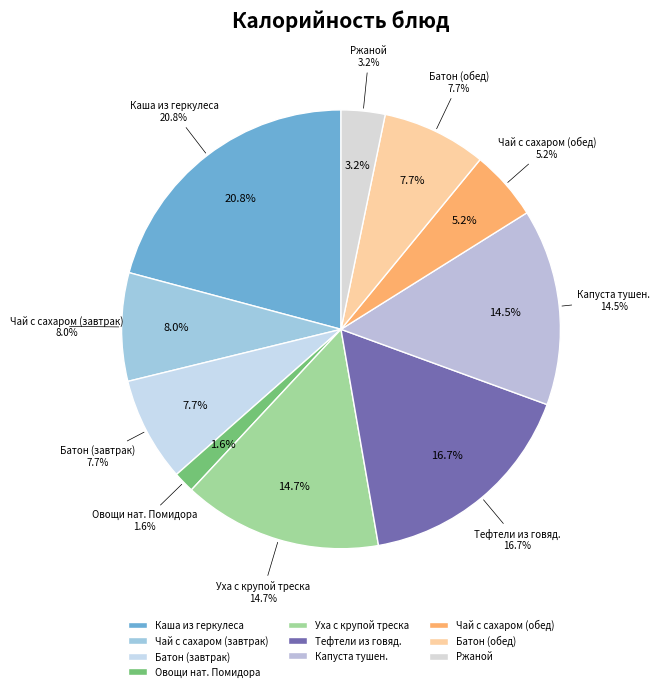

Count the number of slices in the pie.

10